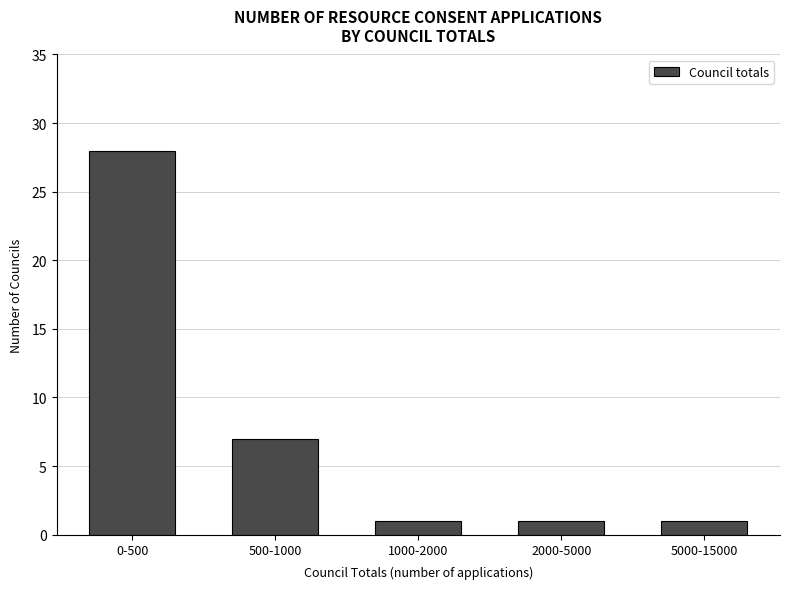

Reading left to right, what are all the values shown in this chart?

28	7	1	1	1